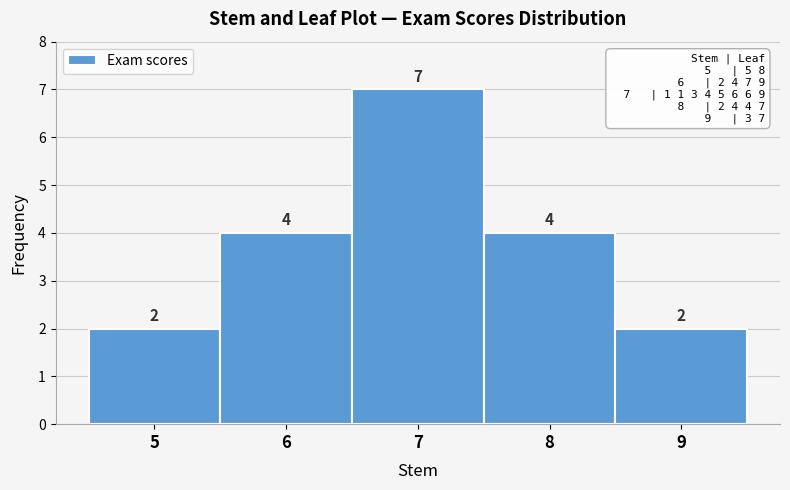

Reading left to right, list all the values displayed in this chart.

2	4	7	4	2